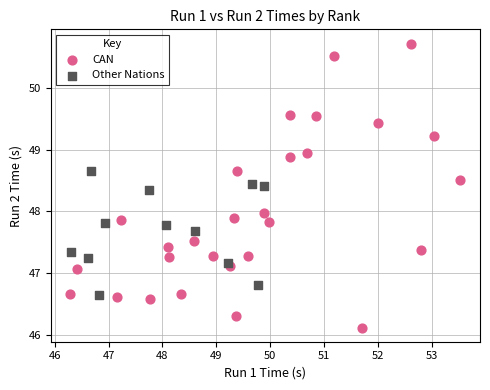

Which series has the largest Y range (max minus min)?

CAN